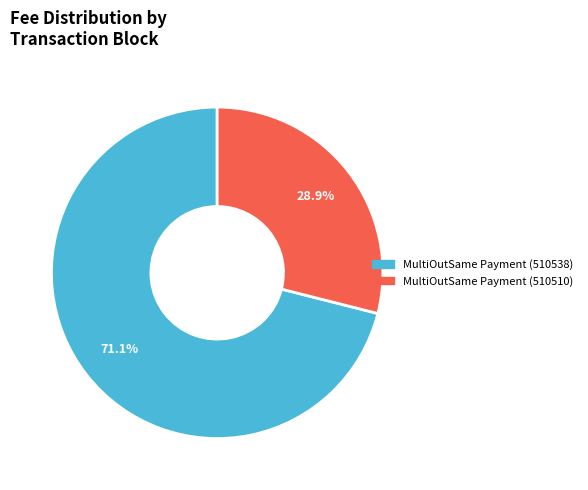

What is the majority slice?

MultiOutSame Payment (510538)